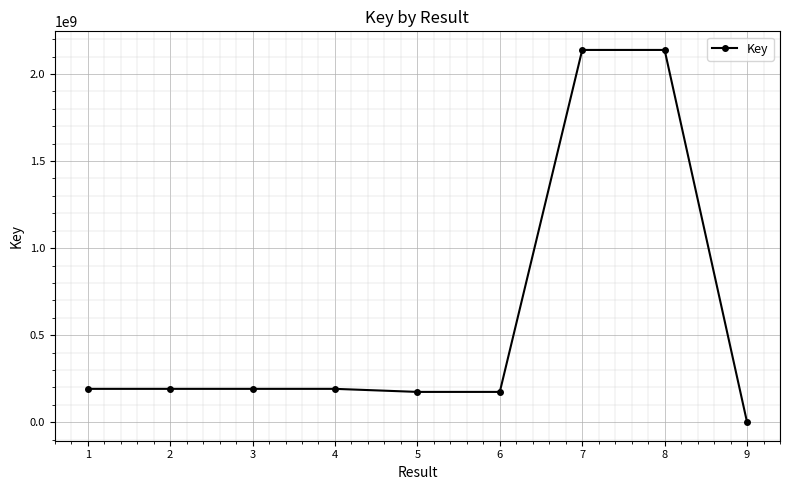

Approximately how many times larger is the value at 4 compared to 5?

1.1